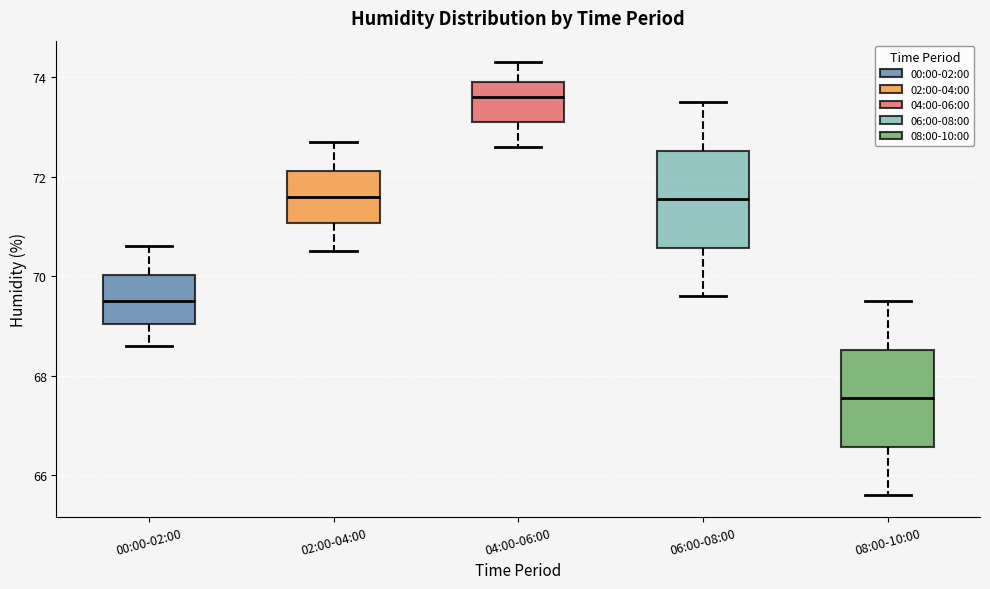

Which box has the highest median line?

04:00-06:00